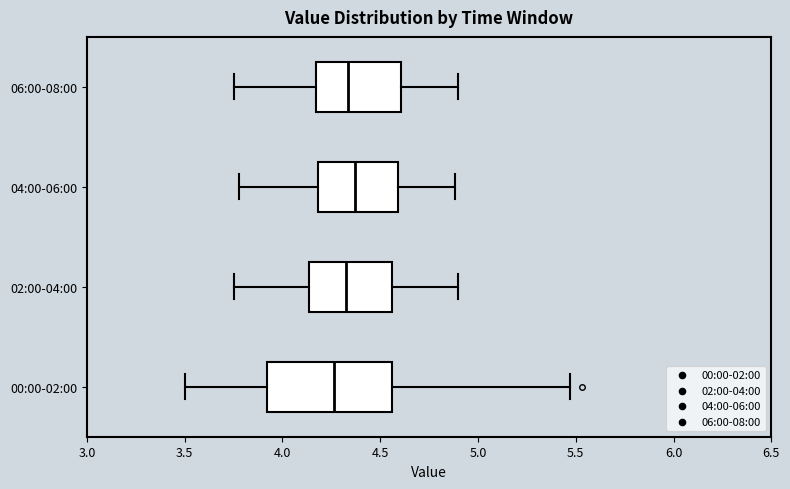

Where does the median line of the box for 02:00-04:00 sit on the x-axis? The values are not printed on the chart, so give them approximately, as read against the axis.

4.35